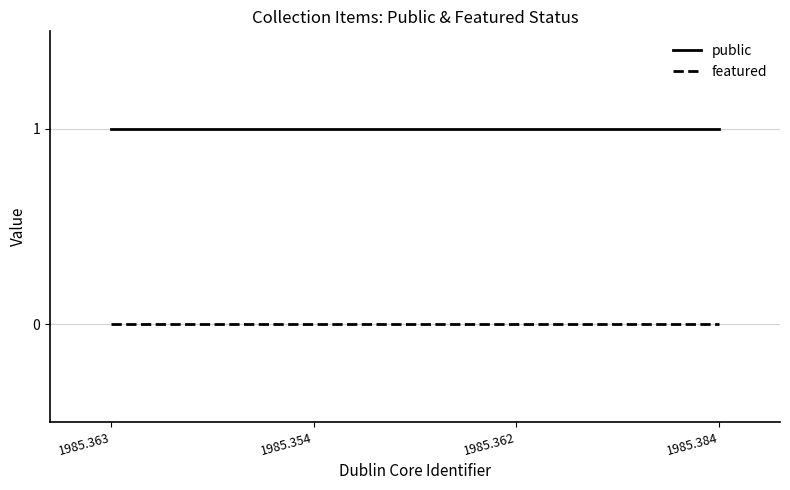

True or false: featured and public cross at least once.

False